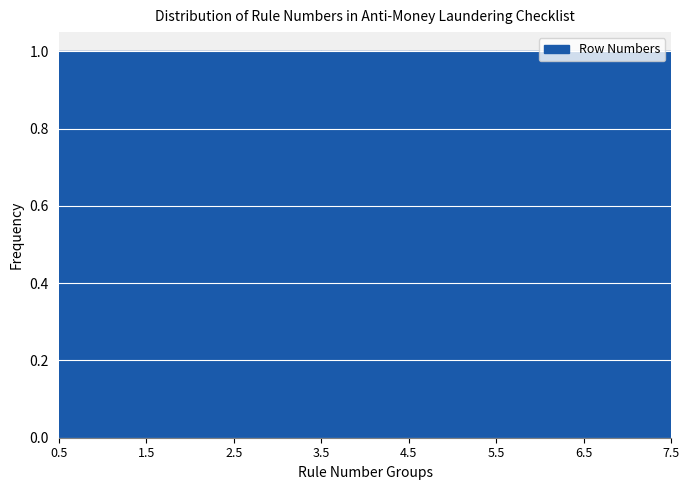

Reading left to right, transcribe this chart: for each bar, give the range it covers on the x-axis and its height. The values are not printed on the chart, so give them approximately, as read against the axis.

0.5 to 1.5: 1
1.5 to 2.5: 1
2.5 to 3.5: 1
3.5 to 4.5: 1
4.5 to 5.5: 1
5.5 to 6.5: 1
6.5 to 7.5: 1